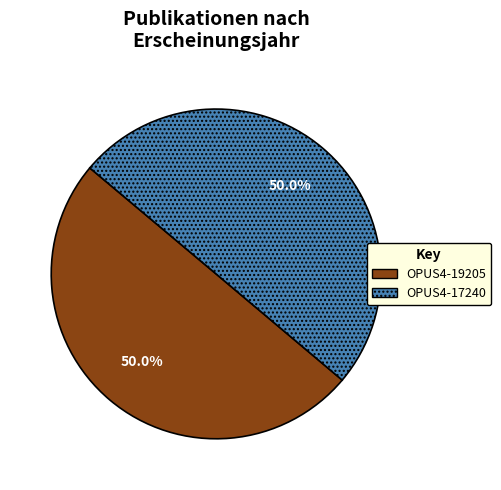

Approximately how many times larger is the value at OPUS4-17240 compared to OPUS4-19205?

1.0